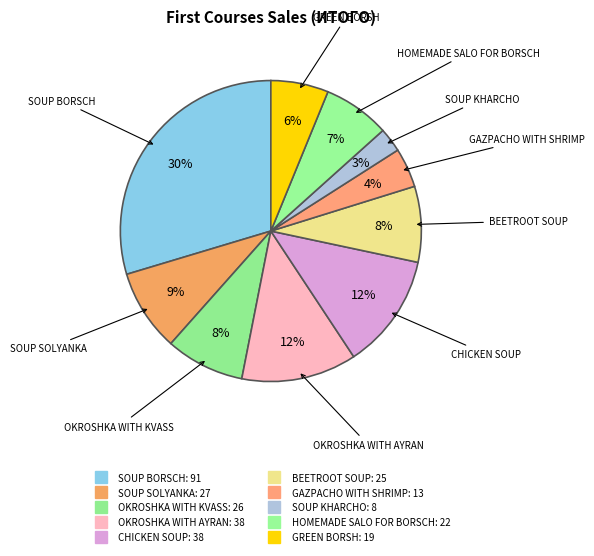

How many segments does this pie chart have?

10